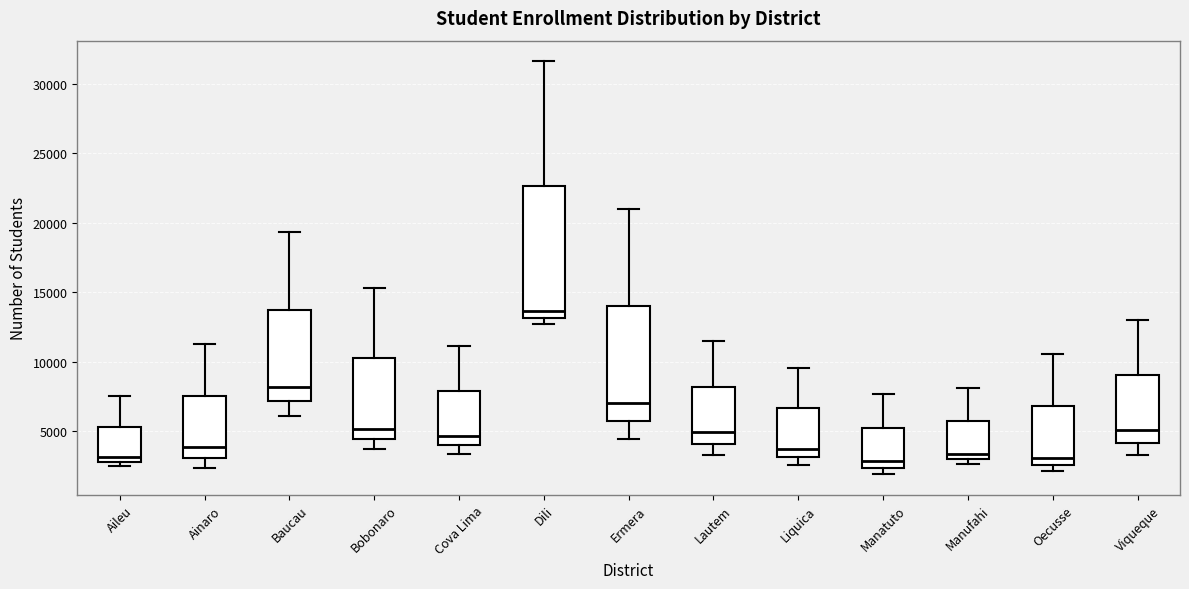

Comparing the boxes themselves (not the whiskers), which one is the tallest?

Dili